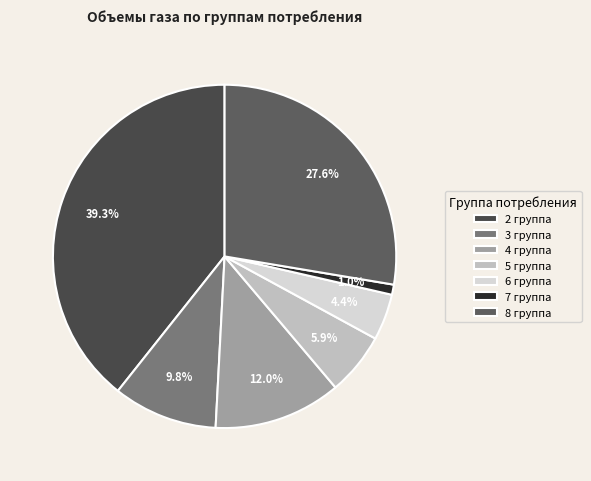

What percentage is the 2 группа slice, to the nearest percent?

39%